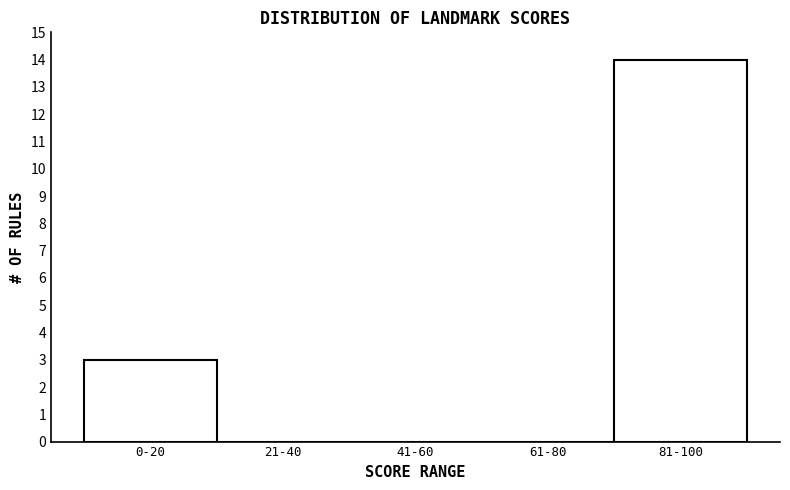

Reading left to right, what are all the values shown in this chart?

0-20=3	21-40=0	41-60=0	61-80=0	81-100=14